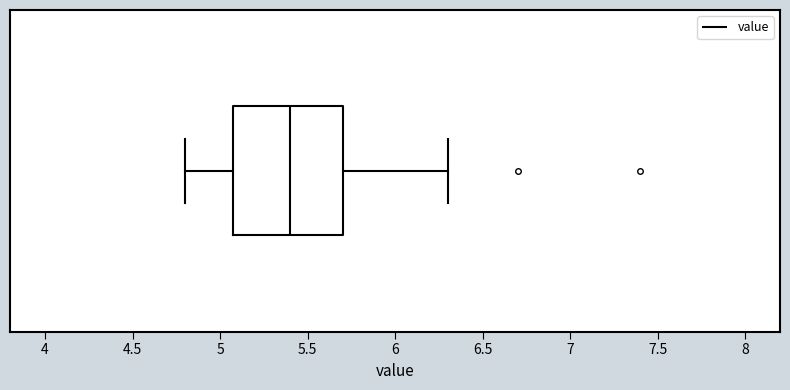

Transcribe this box plot: give where the median line is, the range the box spans, and where the two whiskers end, as read against the x-axis. The values are not printed on the chart, so give them approximately, as read against the axis.

median 5.4, box 5.1 to 5.7, whiskers 4.8 to 6.3